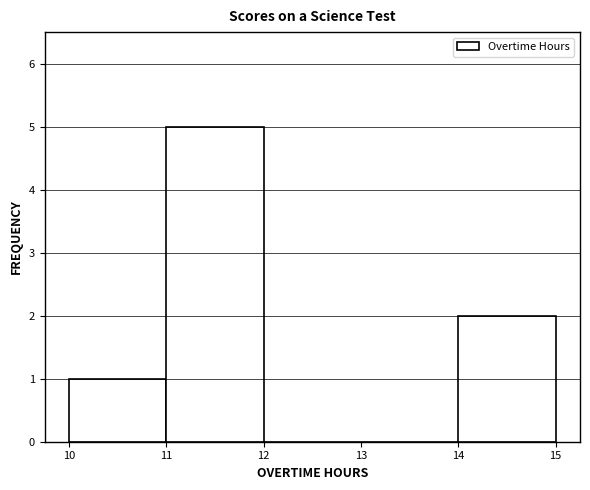

Reading left to right, transcribe this chart: for each bar, give the range it covers on the x-axis and its height. The values are not printed on the chart, so give them approximately, as read against the axis.

10 to 11: 1
11 to 12: 5
12 to 13: 0
13 to 14: 0
14 to 15: 2